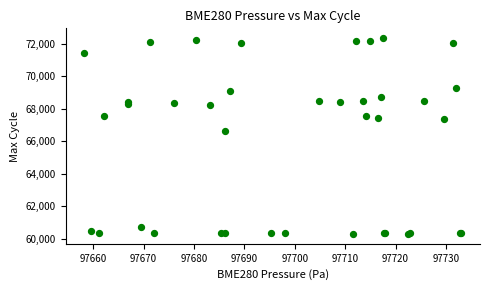

What Y value in the scatter plot is closest to 66317?

66618